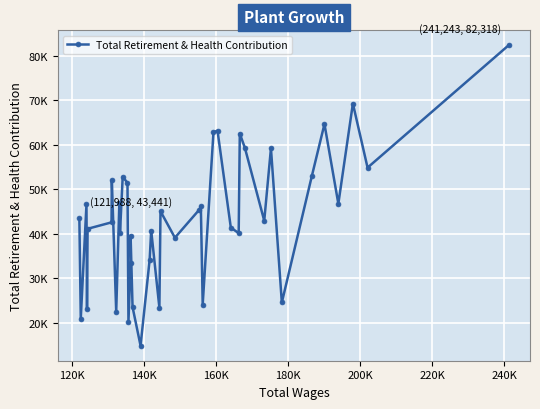

Is this an area chart (filled region under the line)?

No